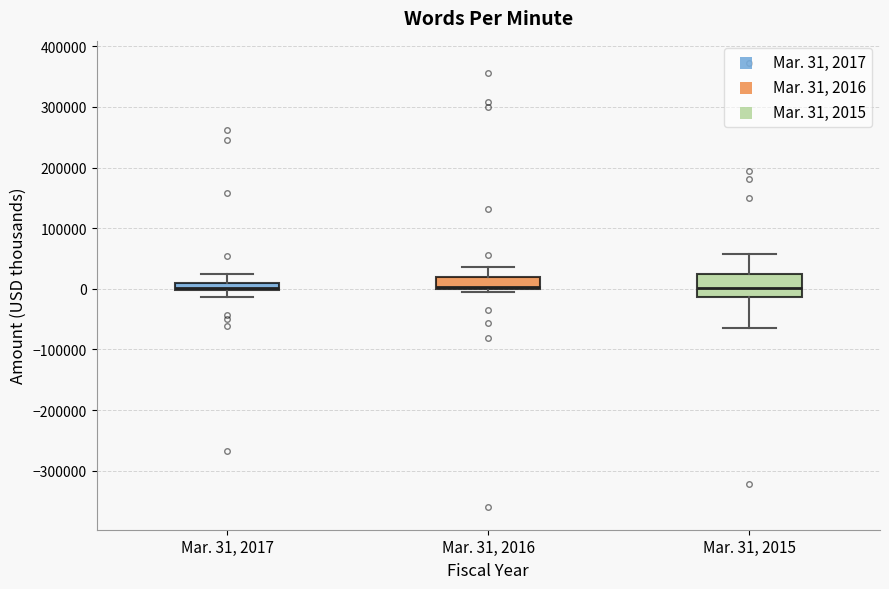

Where does the upper whisker of the box for Mar. 31, 2016 end on the y-axis? The values are not printed on the chart, so give them approximately, as read against the axis.

40000